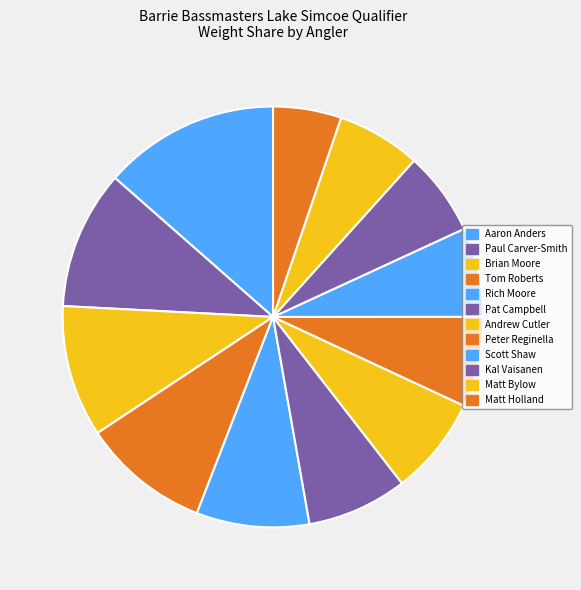

How many segments does this pie chart have?

12